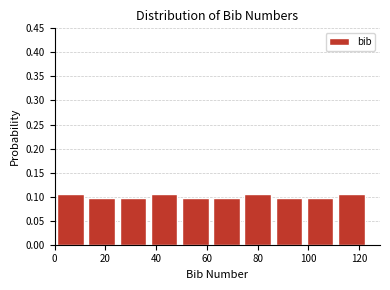

Reading left to right, list every bar in this chart as the range it spans on the x-axis followed by its height. Neither the bar edges nor the heights are printed on the chart, so give them approximately, as read against the axes.

2 to 14: 0.105
14 to 26: 0.095
26 to 38: 0.095
38 to 50: 0.105
50 to 62: 0.095
62 to 74: 0.095
74 to 88: 0.105
88 to 100: 0.095
100 to 112: 0.095
112 to 124: 0.105